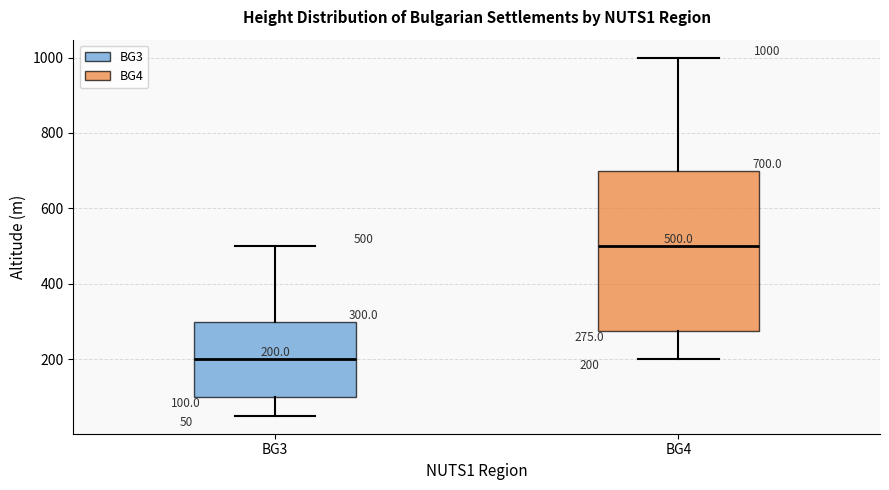

Which box has the highest median line?

BG4